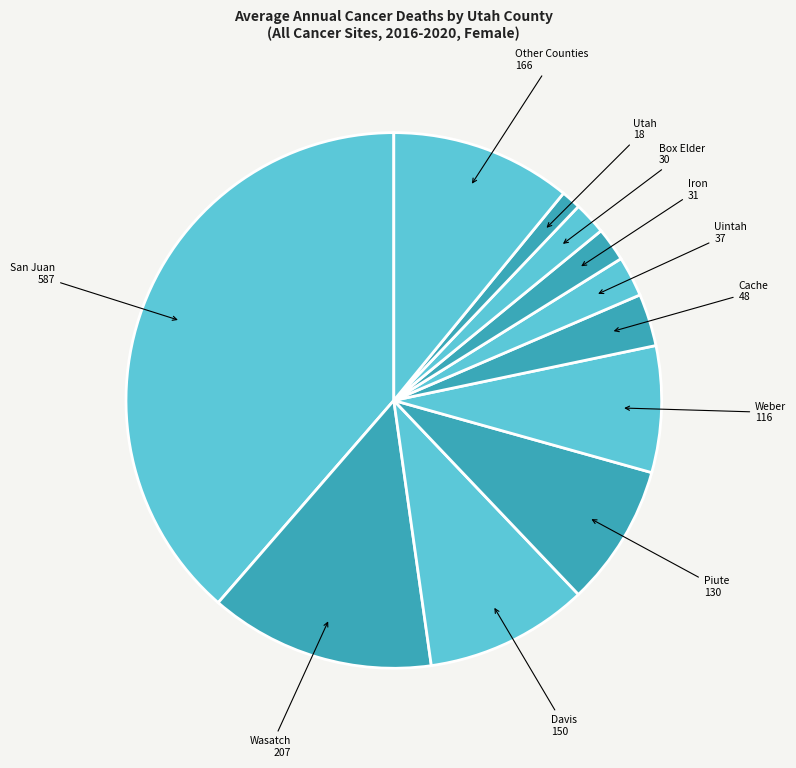

Is there a majority slice in this chart?

No